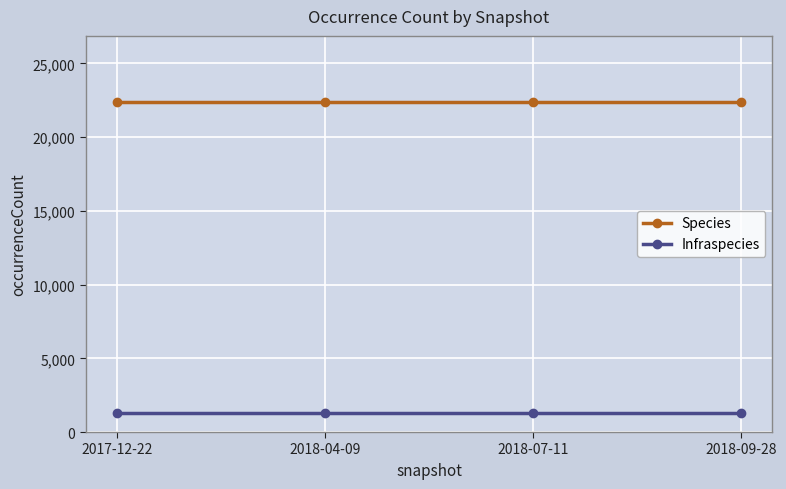

What are all the series names shown in the legend?

Species, Infraspecies